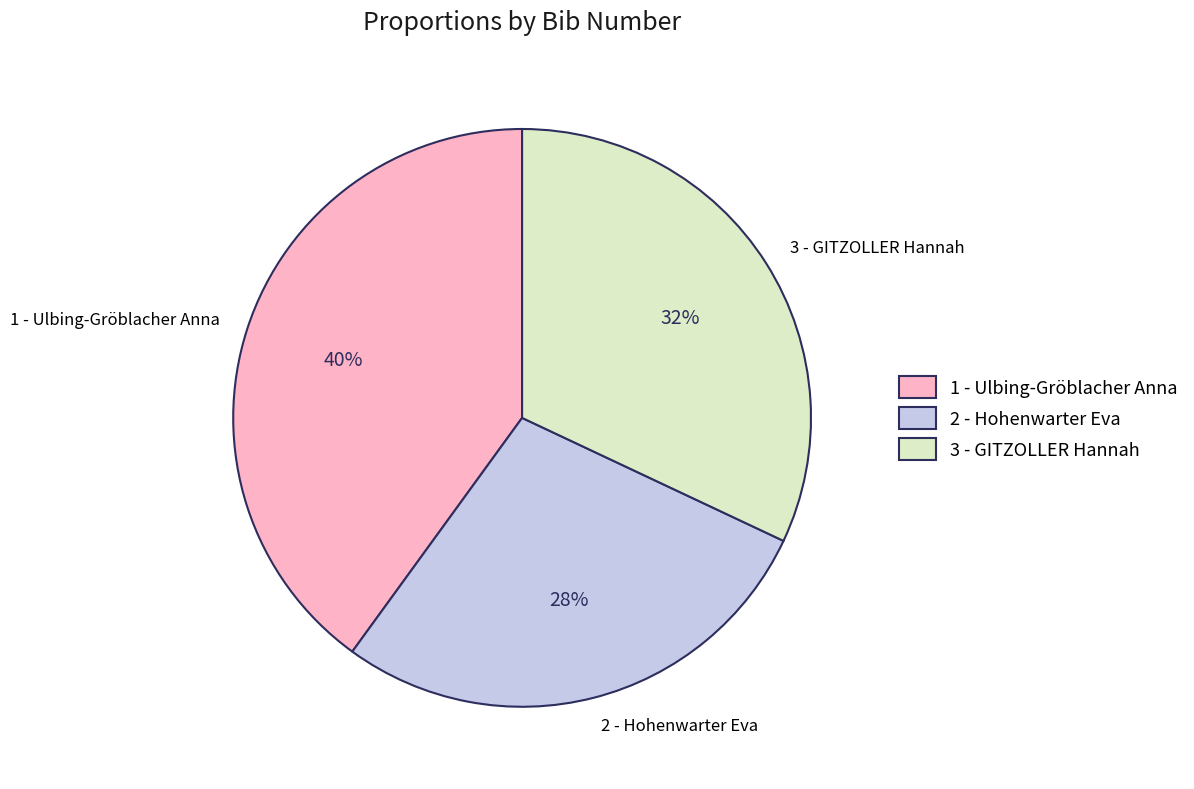

Does any single category account for the majority?

No